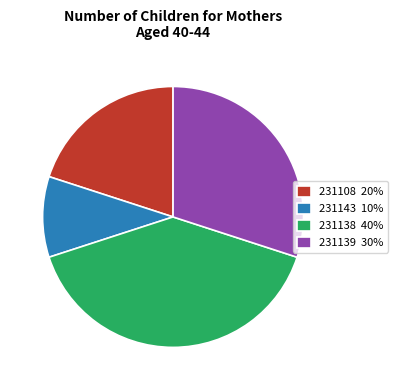

What is the ratio of the value at 231138 to the value at 231143?

4.0